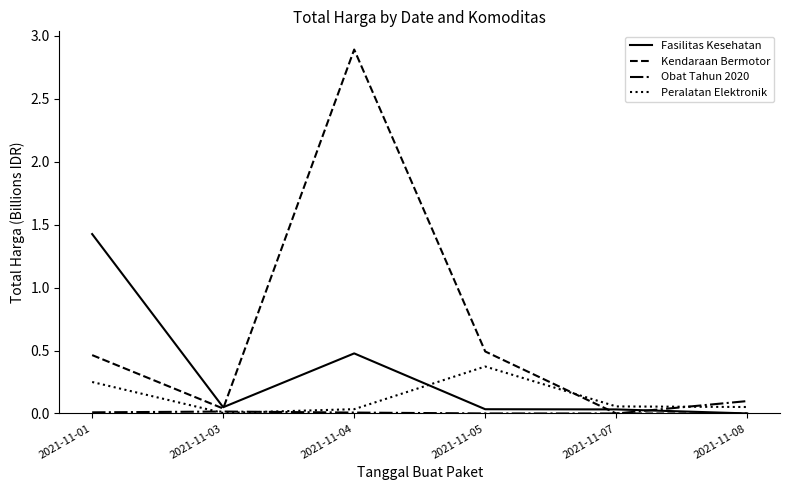

Which series has the widest spread of values?

Kendaraan Bermotor